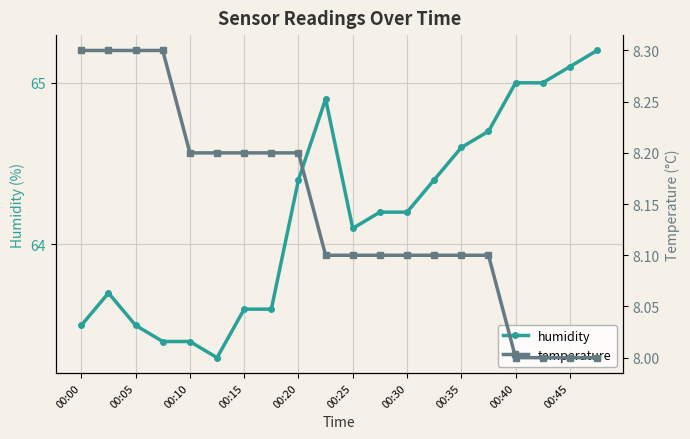

What is the sum of all temperature values?

162.9